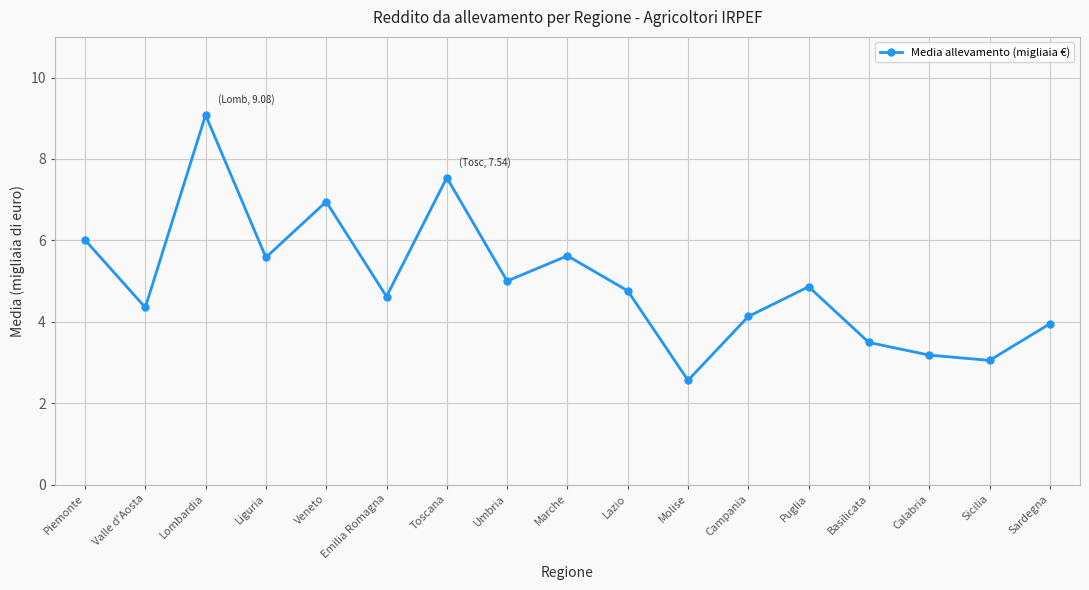

Is it true that the value at Umbria is 5.0?

True